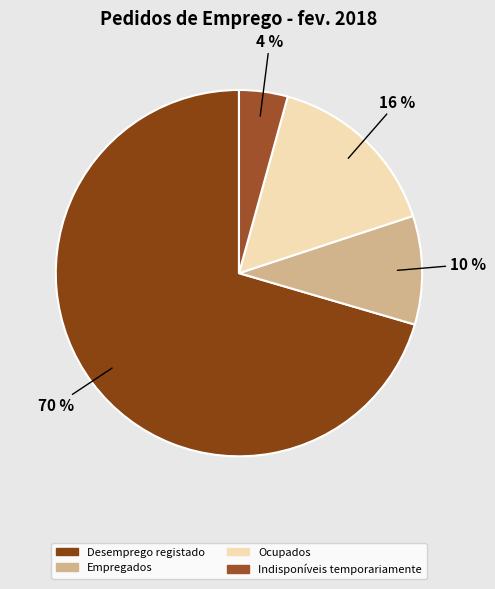

To the nearest percent, what is the average slice percentage?

25%